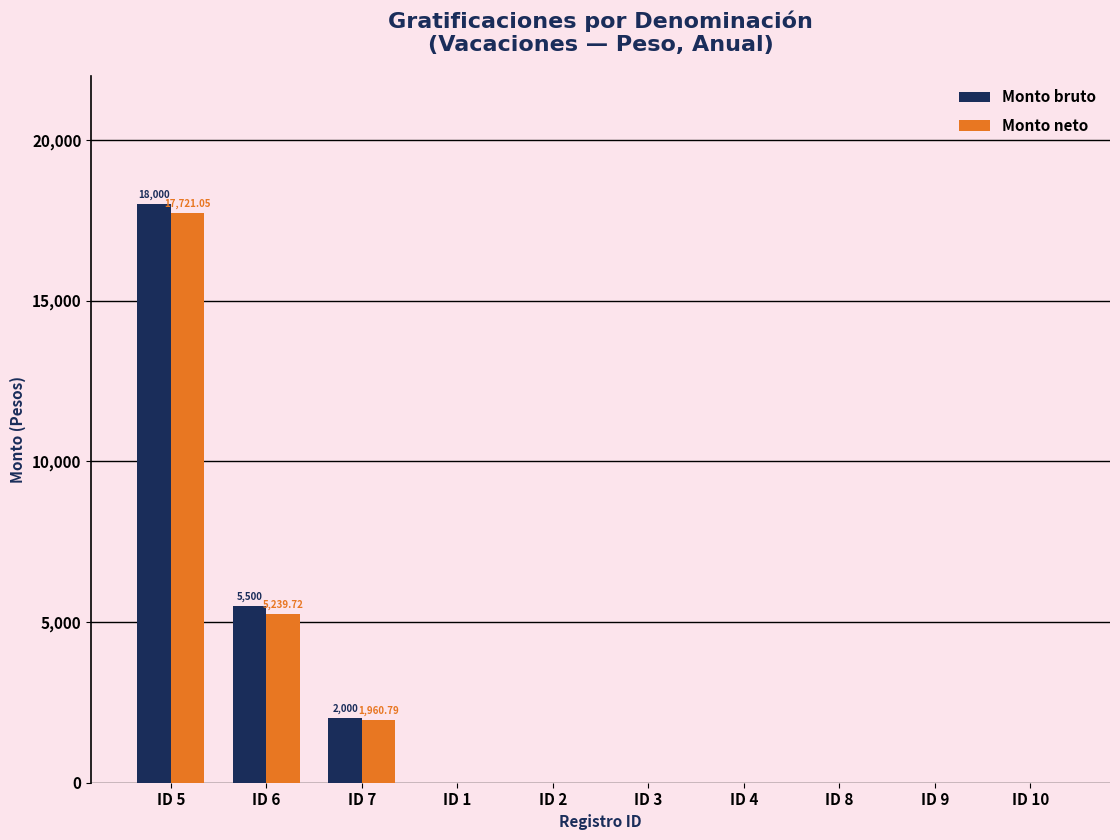

How many groups of bars are there?

10